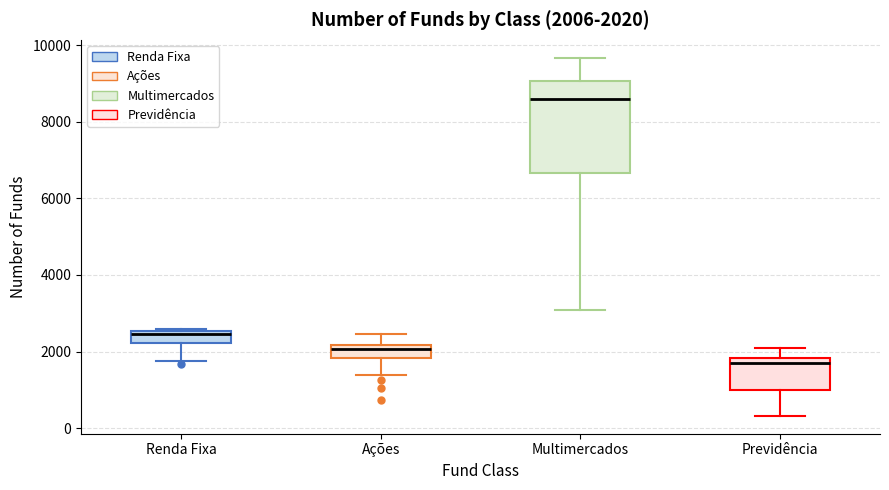

Which box has the highest median line?

Multimercados